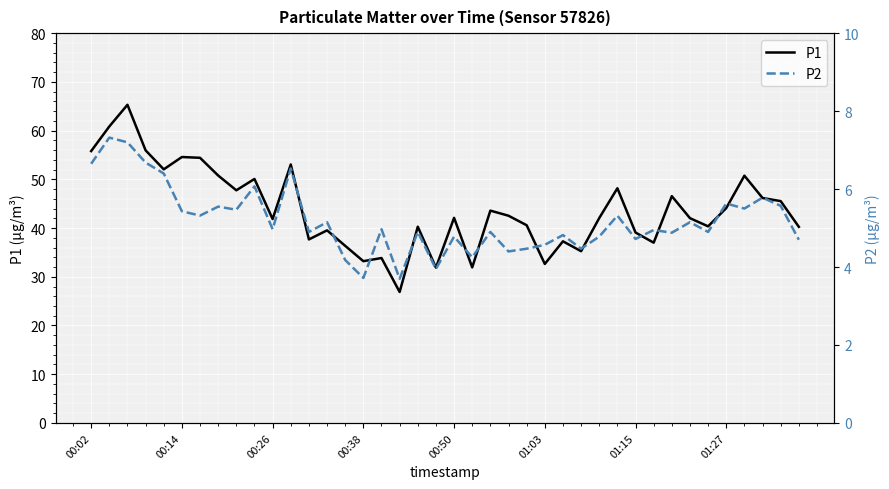

Which series has the largest total across all categories?

P1